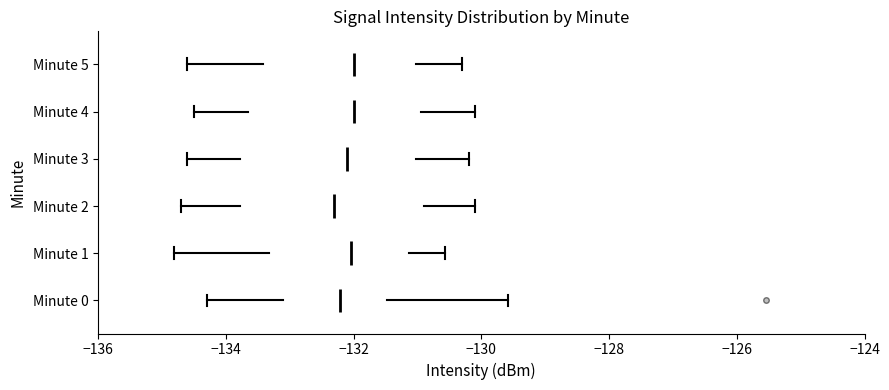

Reading bottom to top, read every box against the x-axis: the position of its median line, the range the box covers, and the ends of its whiskers. The values are not printed on the chart, so give them approximately, as read against the axis.

Minute 0: median -132.2, box -133.2 to -131.4, whiskers -134.2 to -129.6
Minute 1: median -132.0, box -133.4 to -131.2, whiskers -134.8 to -130.6
Minute 2: median -132.2, box -133.8 to -130.8, whiskers -134.6 to -130.0
Minute 3: median -132.0, box -133.8 to -131.0, whiskers -134.6 to -130.2
Minute 4: median -132.0, box -133.6 to -131.0, whiskers -134.4 to -130.0
Minute 5: median -132.0, box -133.4 to -131.0, whiskers -134.6 to -130.2